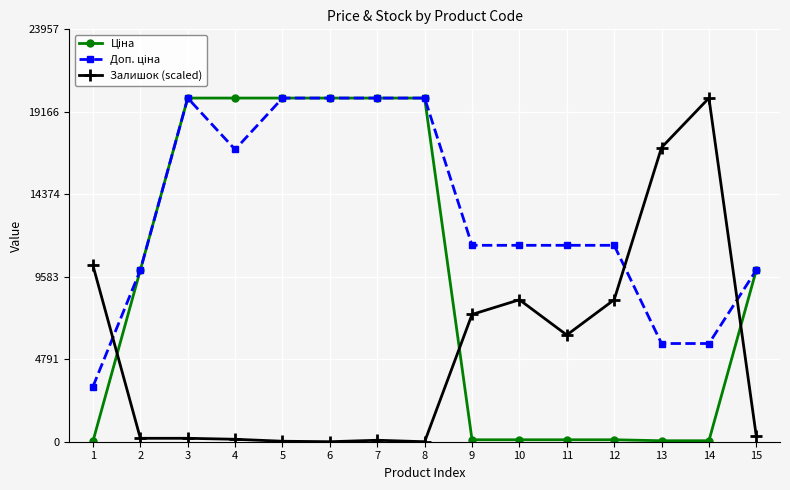

What is the greatest value displayed?

19964.2